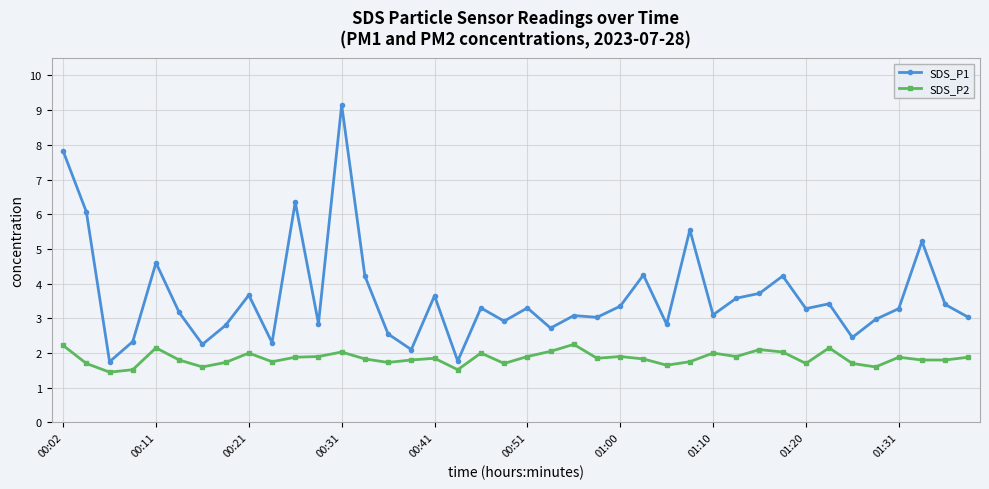

What are all the series names shown in the legend?

SDS_P1, SDS_P2